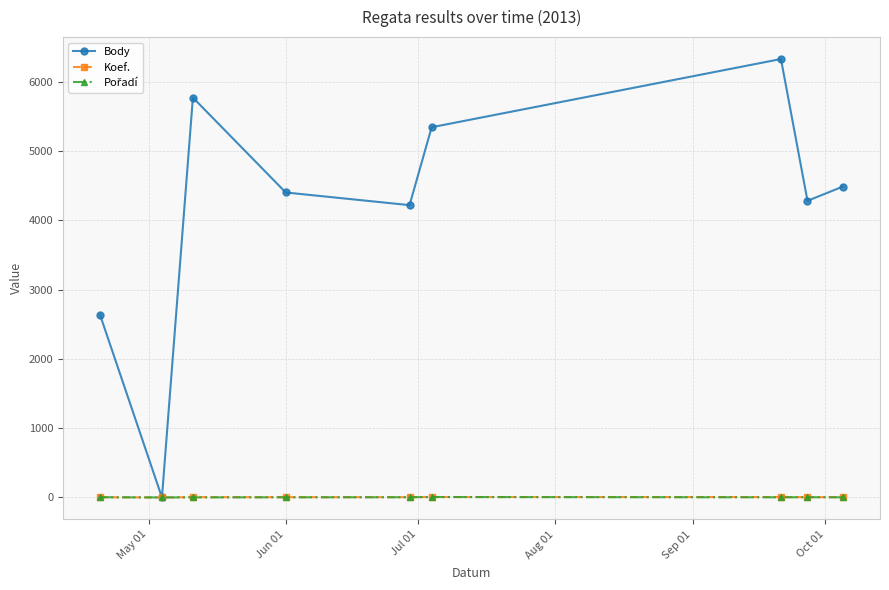

In Body, how many points are higher than both neighbors (excluding endpoints)?

2